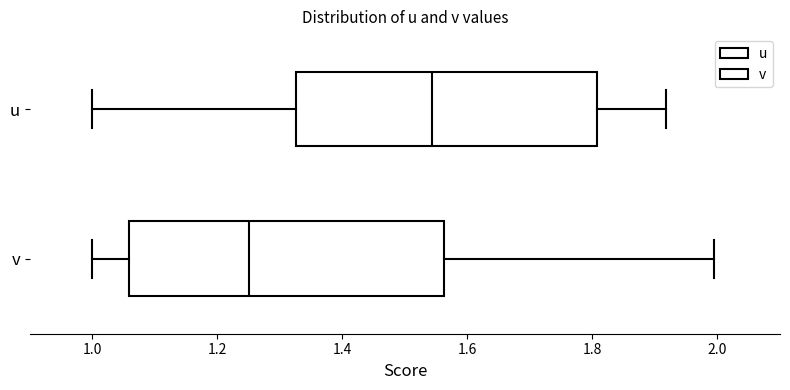

Reading bottom to top, read every box against the x-axis: the position of its median line, the range the box covers, and the ends of its whiskers. The values are not printed on the chart, so give them approximately, as read against the axis.

v: median 1.26, box 1.06 to 1.56, whiskers 1.00 to 2.00
u: median 1.54, box 1.32 to 1.80, whiskers 1.00 to 1.92